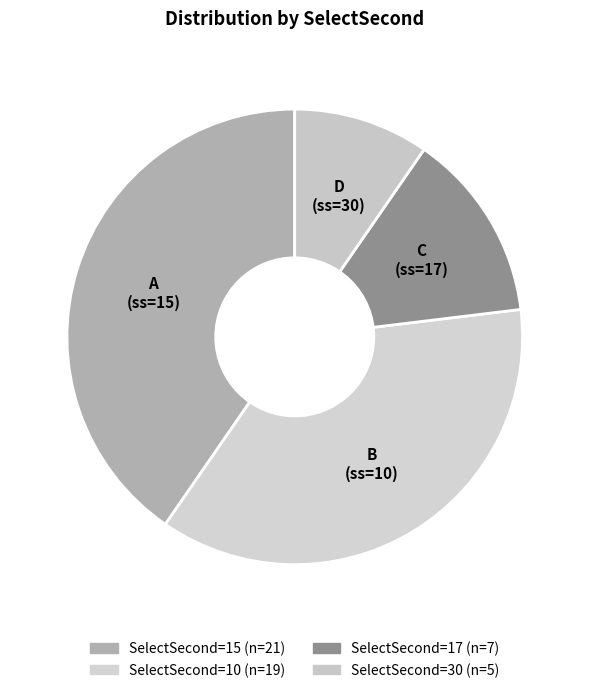

How many segments does this pie chart have?

4